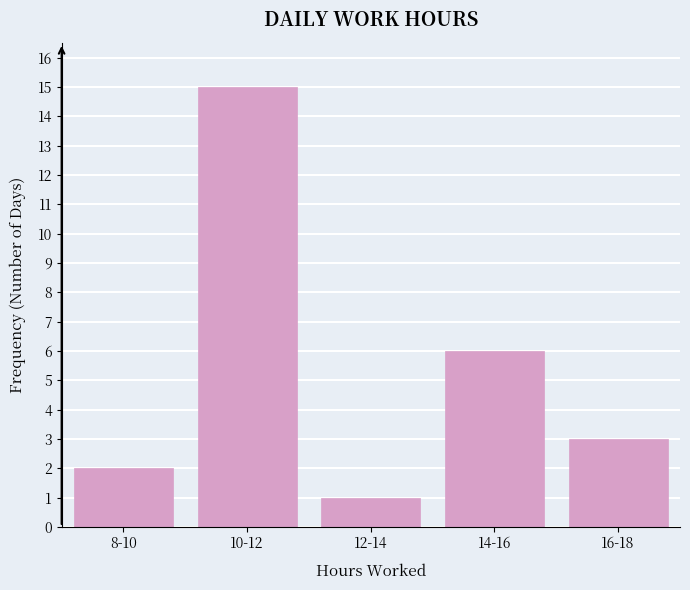

Reading left to right, what are all the values shown in this chart?

2	15	1	6	3